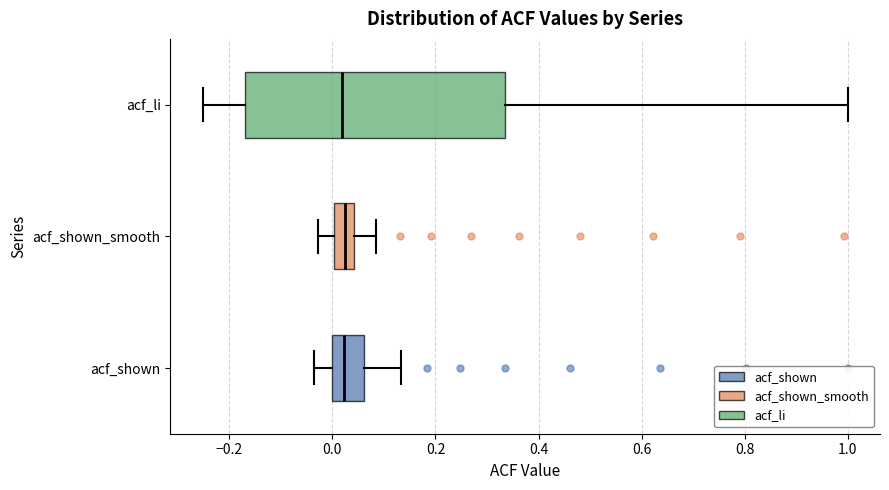

Reading bottom to top, read every box against the x-axis: the position of its median line, the range the box covers, and the ends of its whiskers. The values are not printed on the chart, so give them approximately, as read against the axis.

acf_shown: median 0.02, box 0.00 to 0.06, whiskers -0.04 to 0.14
acf_shown_smooth: median 0.02, box 0.00 to 0.04, whiskers -0.02 to 0.08
acf_li: median 0.02, box -0.18 to 0.34, whiskers -0.26 to 1.00